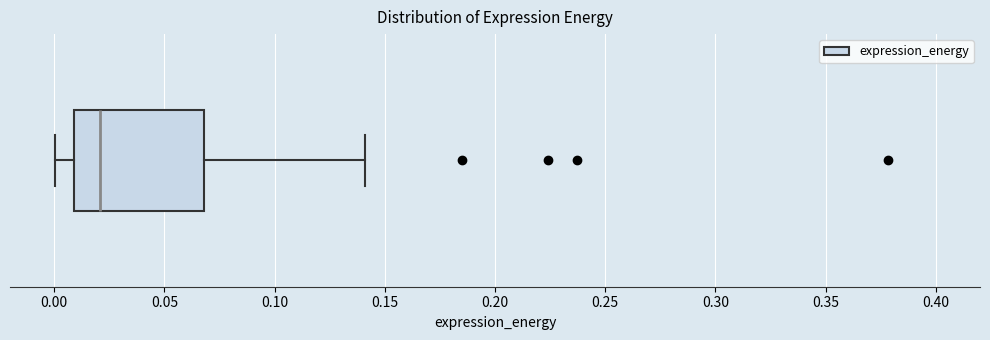

Transcribe this box plot: give where the median line is, the range the box spans, and where the two whiskers end, as read against the x-axis. The values are not printed on the chart, so give them approximately, as read against the axis.

median 0.02, box 0.01 to 0.07, whiskers 0.00 to 0.14